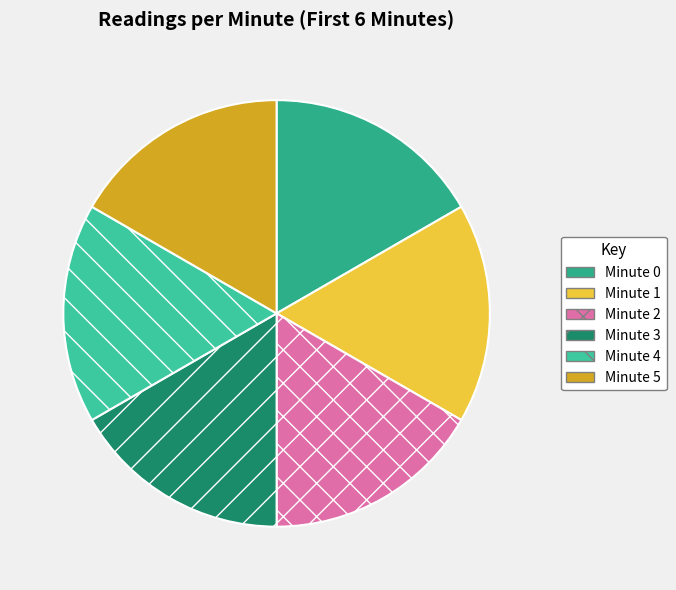

Does any single category account for the majority?

No